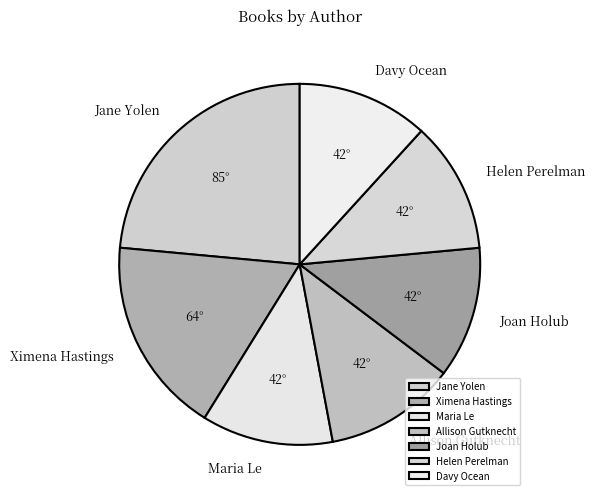

Between Jane Yolen and Helen Perelman, which is larger?

Jane Yolen